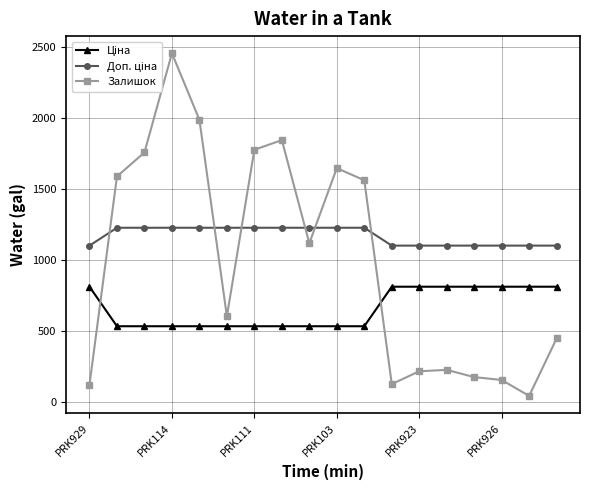

Which series has the largest range (max minus min)?

Залишок